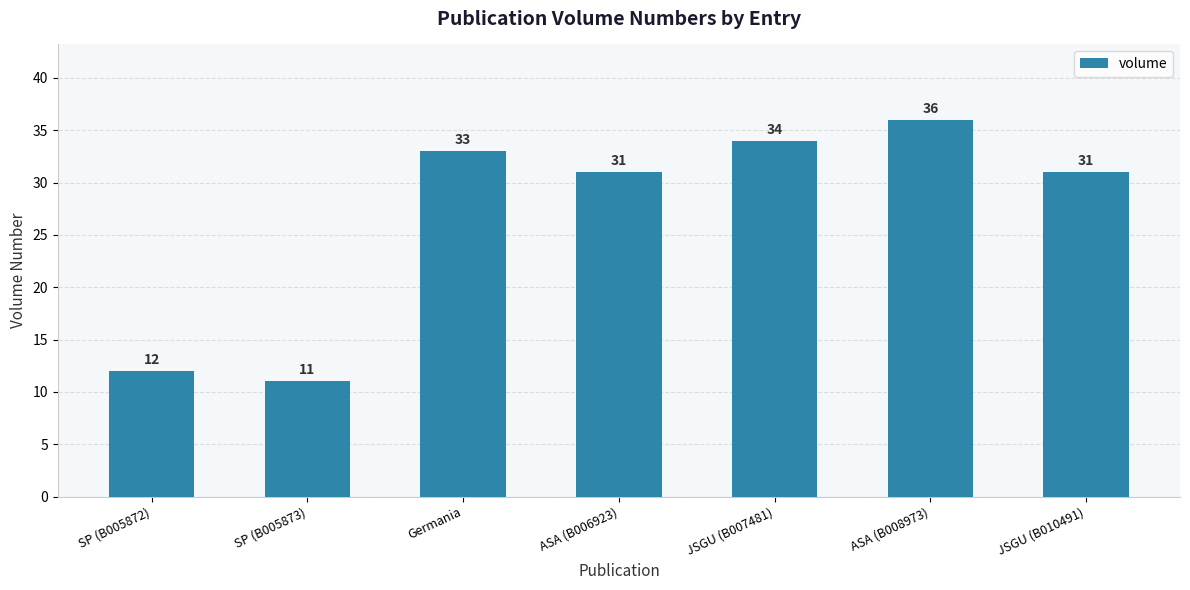

What is the difference between the values at SP (B005872) and JSGU (B007481)?

22